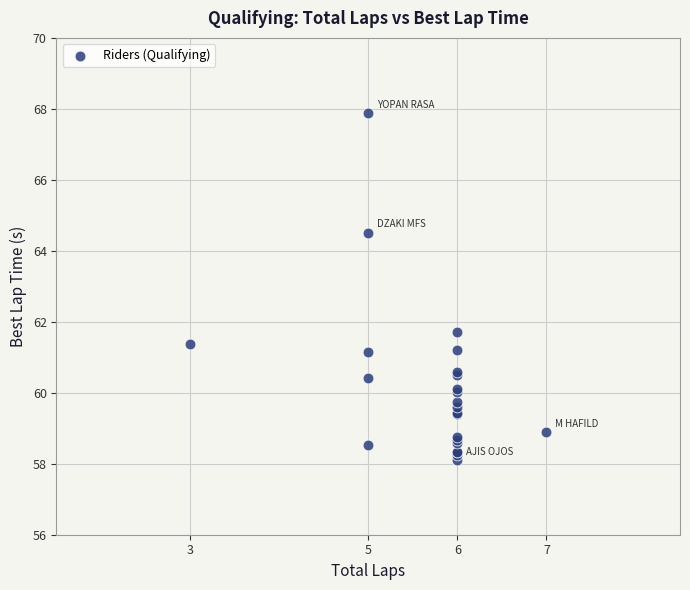

What Y value in the scatter plot is closest to 62?

61.7